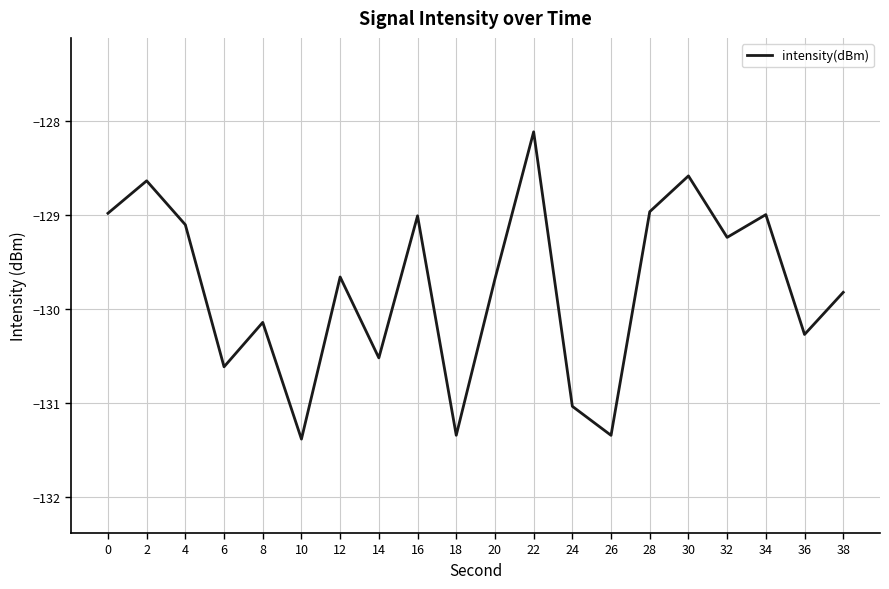

What is the maximum value shown in the chart?

-128.1